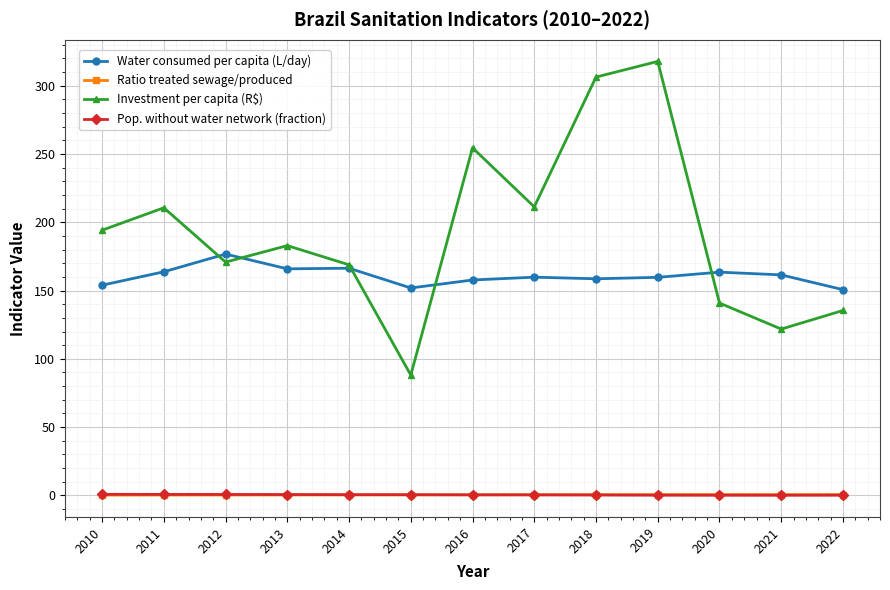

What is the greatest value displayed?

317.8